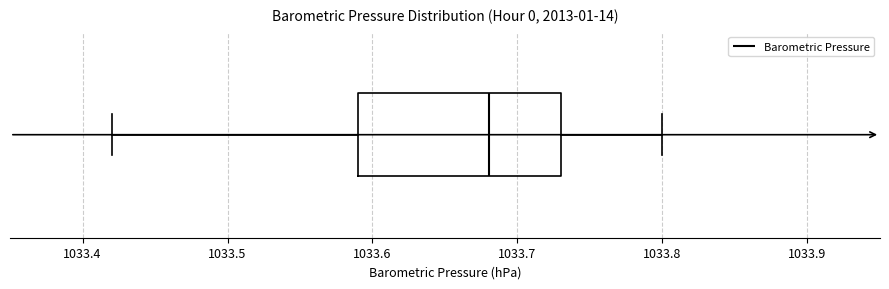

Read this box plot against the x-axis: the position of the median line, the range covered by the box, and the ends of both whiskers. The values are not printed on the chart, so give them approximately, as read against the axis.

median 1033.68, box 1033.59 to 1033.73, whiskers 1033.42 to 1033.80